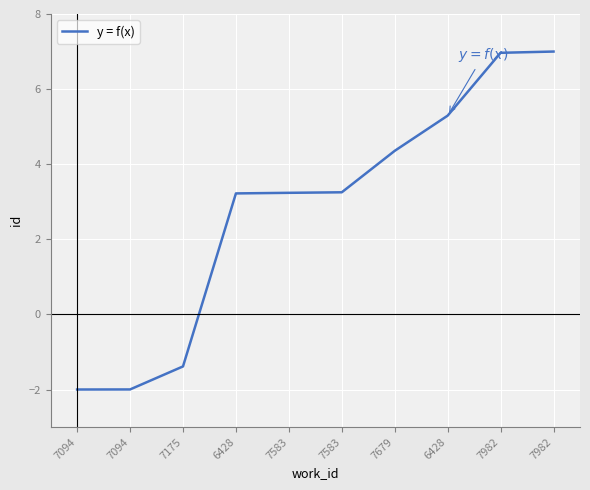

The value at 6428 is 5.3. True or false?

True